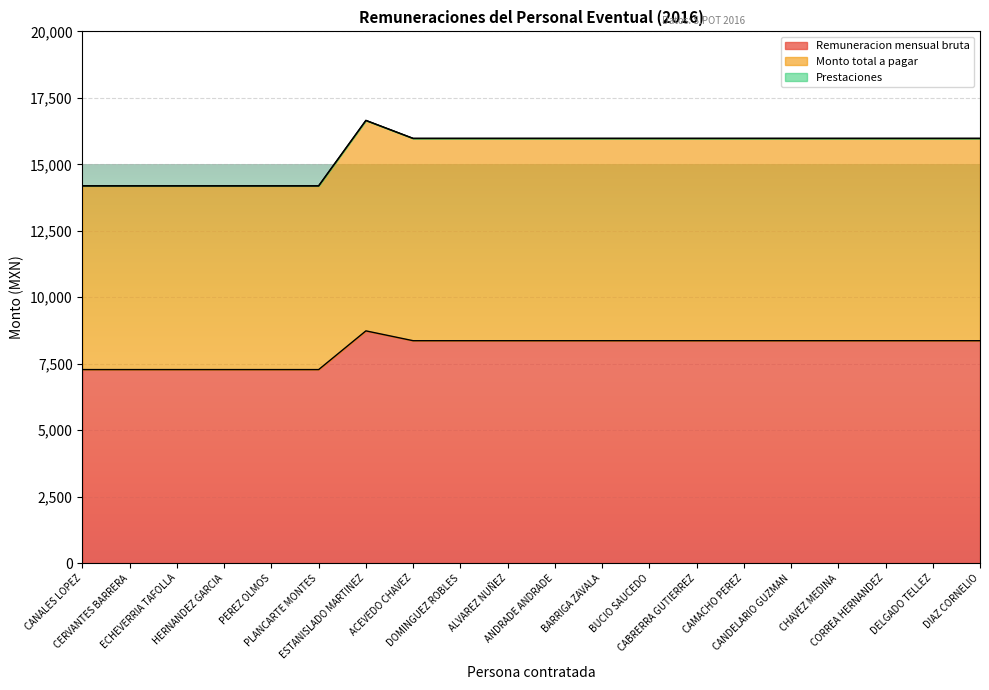

At which label does Remuneracion mensual bruta first exceed 8366?

ESTANISLADO MARTINEZ